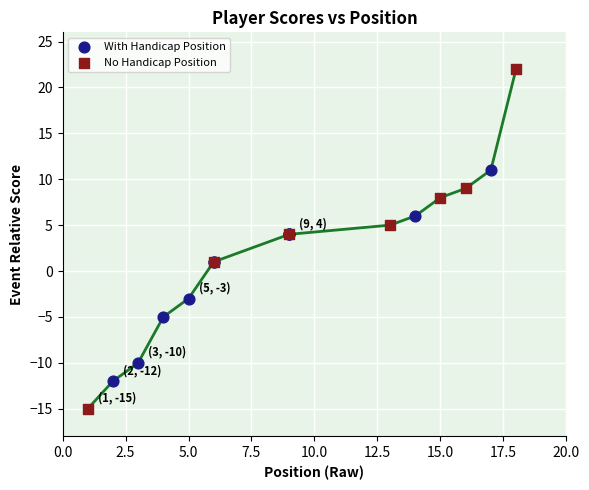

Which series contains the highest Y value?

No Handicap Position